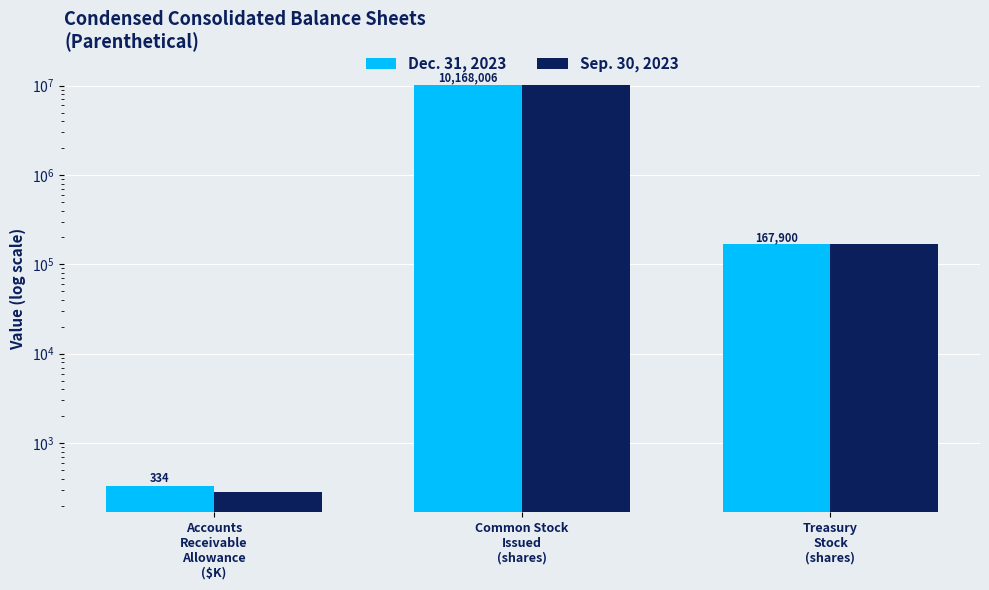

How many groups of bars are there?

3